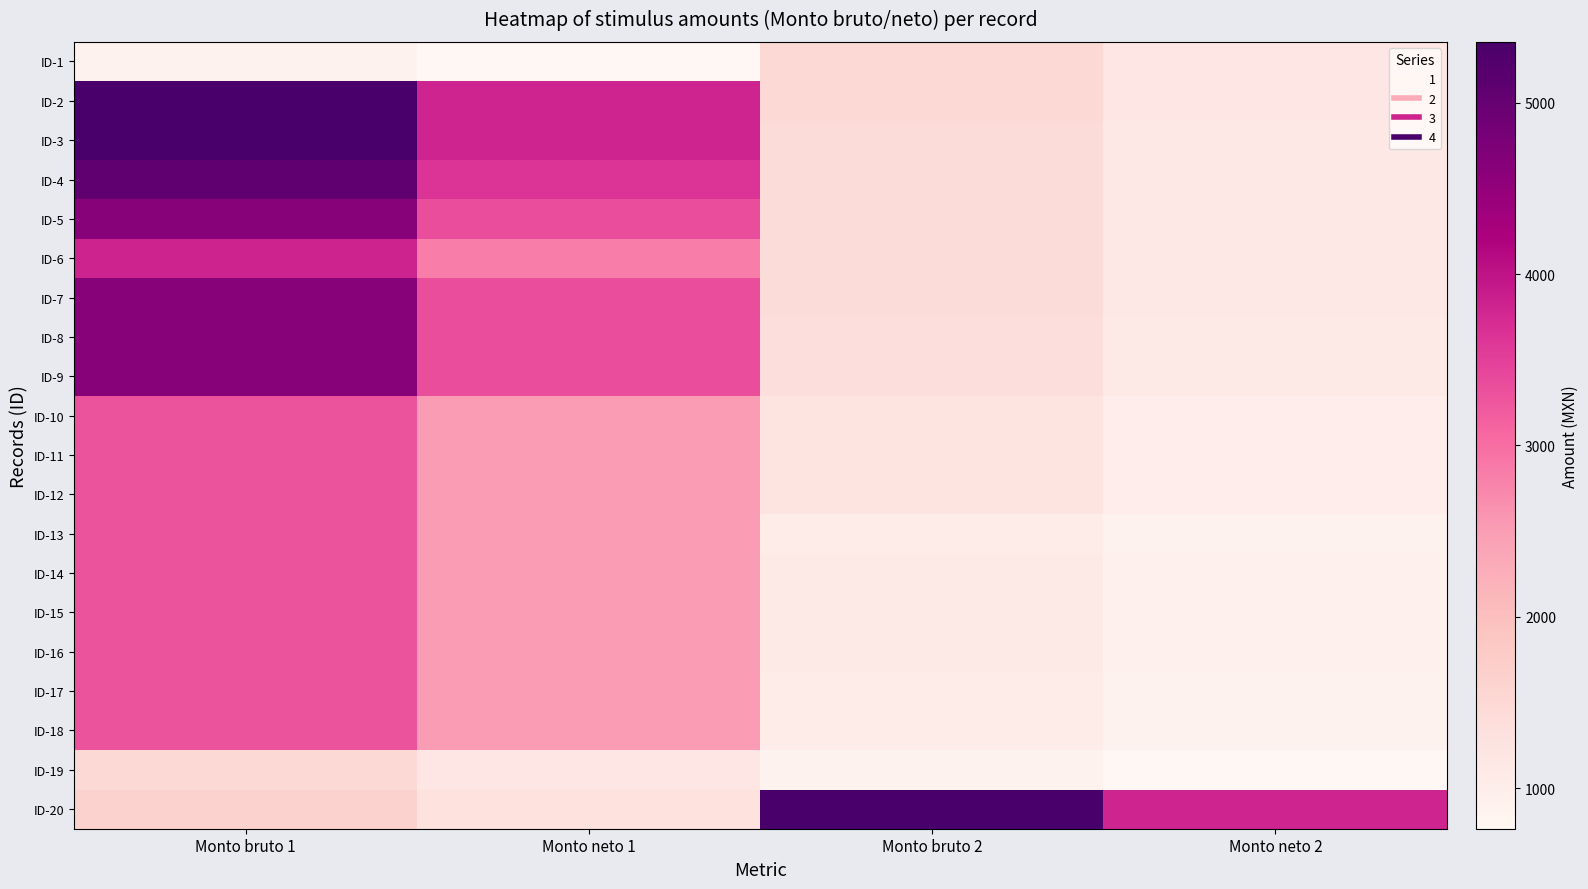

Reading left to right, extract all data points from this chart.

ID-1: Monto bruto 1=879.3	Monto neto 1=765.0	Monto bruto 2=1484.8	Monto neto 2=1188.7
ID-2: Monto bruto 1=5354.1	Monto neto 1=3812.4	Monto bruto 2=1484.8	Monto neto 2=1188.7
ID-3: Monto bruto 1=5354.1	Monto neto 1=3812.4	Monto bruto 2=1412.7	Monto neto 2=1137.1
ID-4: Monto bruto 1=5074.1	Monto neto 1=3634.3	Monto bruto 2=1412.7	Monto neto 2=1137.1
ID-5: Monto bruto 1=4627.6	Monto neto 1=3350.3	Monto bruto 2=1412.7	Monto neto 2=1137.1
ID-6: Monto bruto 1=3818.4	Monto neto 1=2840.3	Monto bruto 2=1412.7	Monto neto 2=1137.1
ID-7: Monto bruto 1=4627.6	Monto neto 1=3350.3	Monto bruto 2=1412.7	Monto neto 2=1137.1
ID-8: Monto bruto 1=4627.6	Monto neto 1=3350.3	Monto bruto 2=1344.5	Monto neto 2=1090.6
ID-9: Monto bruto 1=4627.6	Monto neto 1=3350.3	Monto bruto 2=1344.5	Monto neto 2=1090.6
ID-10: Monto bruto 1=3280.8	Monto neto 1=2509.7	Monto bruto 2=1219.5	Monto neto 2=1005.2
ID-11: Monto bruto 1=3280.8	Monto neto 1=2509.7	Monto bruto 2=1219.5	Monto neto 2=1005.2
ID-12: Monto bruto 1=3280.8	Monto neto 1=2509.7	Monto bruto 2=1219.5	Monto neto 2=1005.2
ID-13: Monto bruto 1=3280.8	Monto neto 1=2509.7	Monto bruto 2=1050.8	Monto neto 2=890.0
ID-14: Monto bruto 1=3280.8	Monto neto 1=2509.7	Monto bruto 2=1104.7	Monto neto 2=926.8
ID-15: Monto bruto 1=3280.8	Monto neto 1=2509.7	Monto bruto 2=1104.7	Monto neto 2=926.8
ID-16: Monto bruto 1=3280.8	Monto neto 1=2509.7	Monto bruto 2=1104.7	Monto neto 2=926.8
ID-17: Monto bruto 1=3280.8	Monto neto 1=2509.7	Monto bruto 2=1050.8	Monto neto 2=890.0
ID-18: Monto bruto 1=3280.8	Monto neto 1=2509.7	Monto bruto 2=1050.8	Monto neto 2=890.0
ID-19: Monto bruto 1=1484.3	Monto neto 1=1188.4	Monto bruto 2=879.3	Monto neto 2=765.0
ID-20: Monto bruto 1=1639.7	Monto neto 1=1302.4	Monto bruto 2=5354.1	Monto neto 2=3812.4